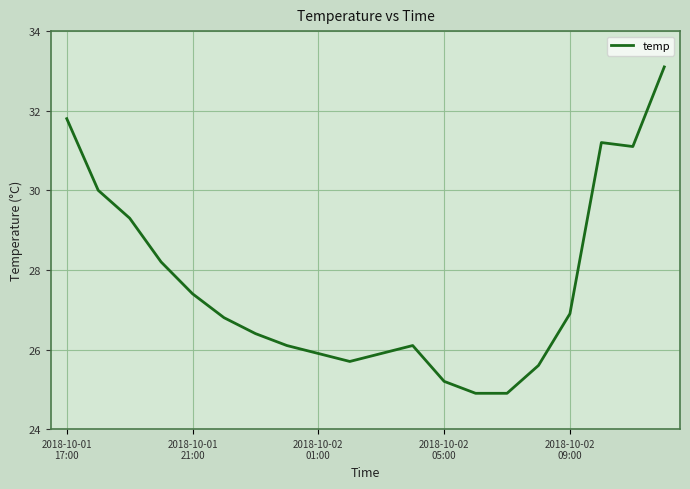

What is the greatest value displayed?

33.1